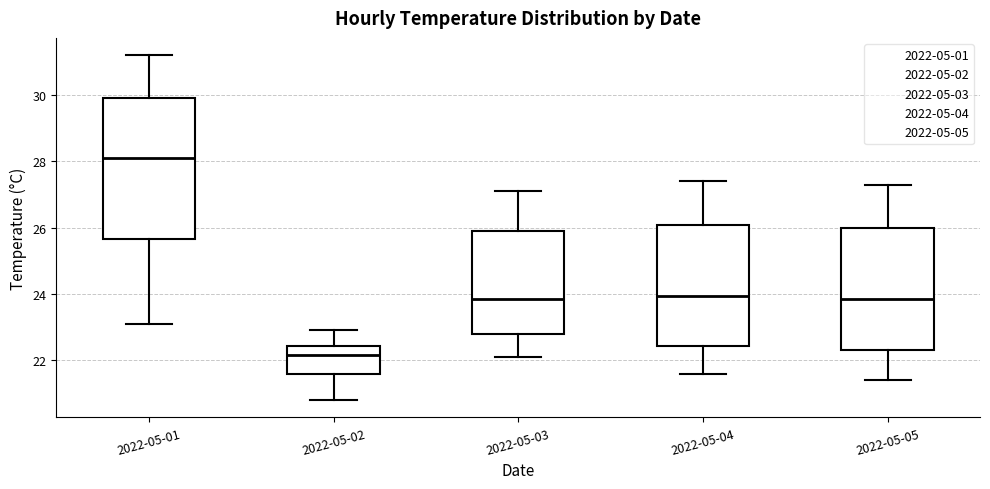

Which box's median line is the lowest?

2022-05-02